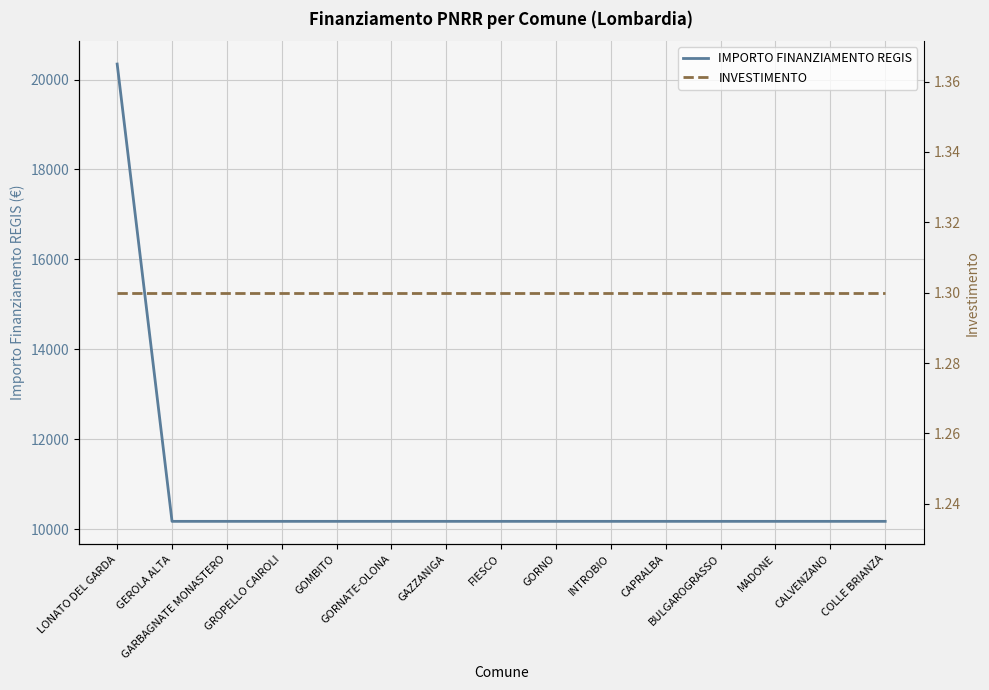

What is the average value of the IMPORTO FINANZIAMENTO REGIS series?

10850